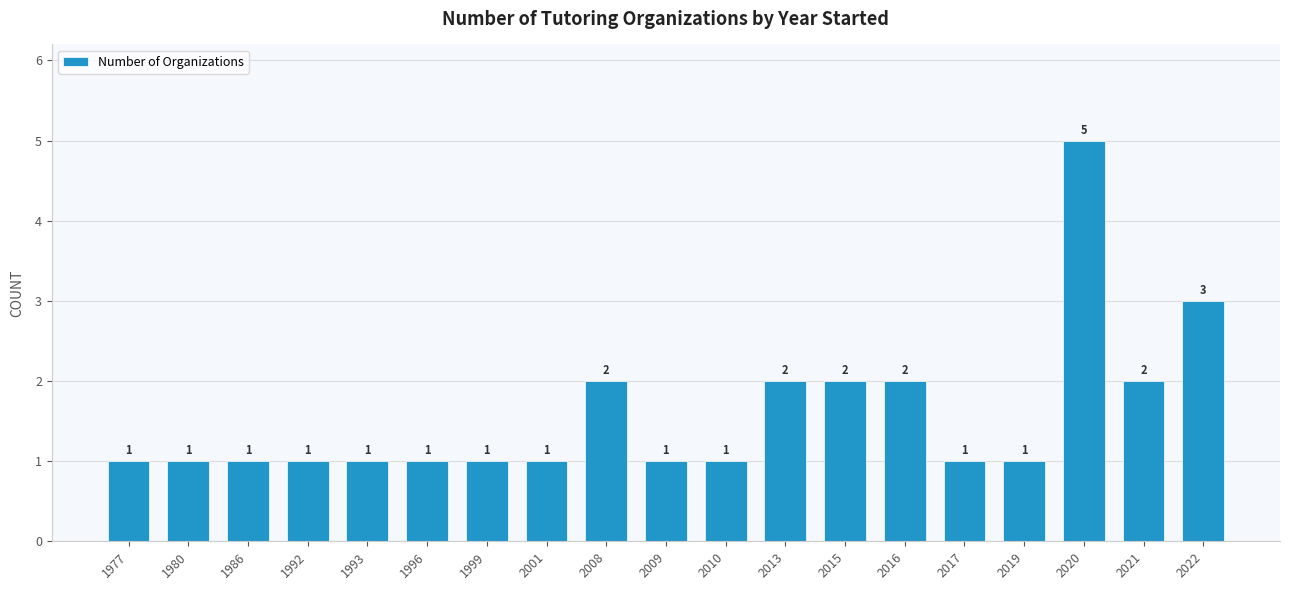

Between 2022 and 2017, which is larger?

2022